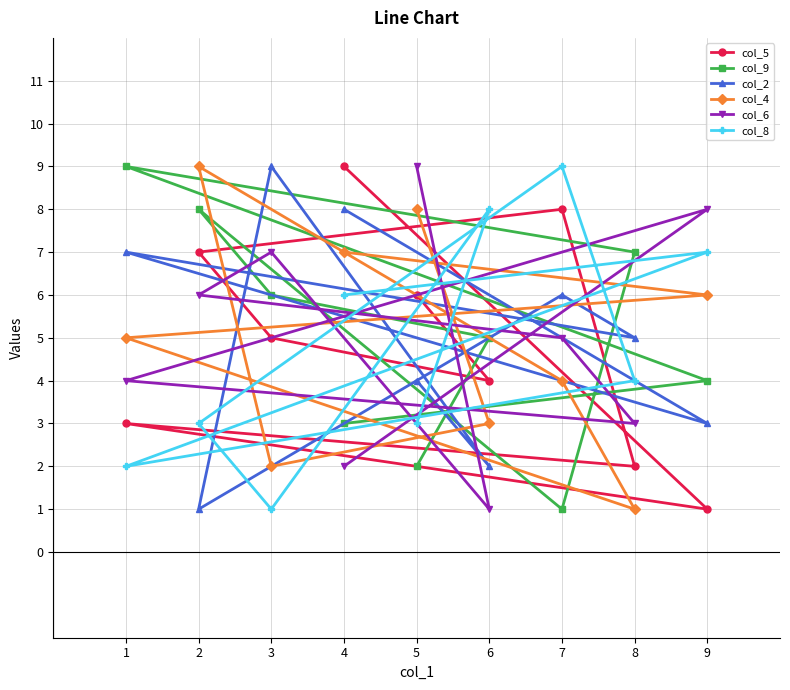

What is the maximum value shown in the chart?

9